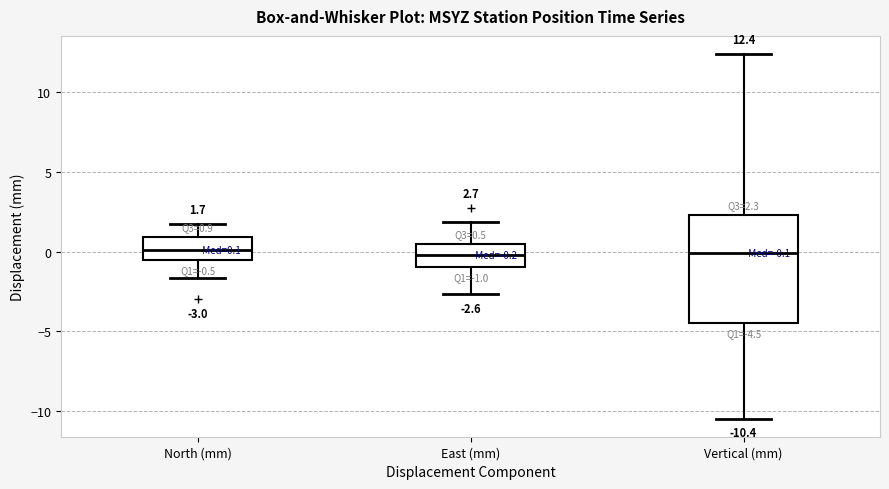

Which box is the tallest, from its lower edge to its upper edge?

Vertical (mm)